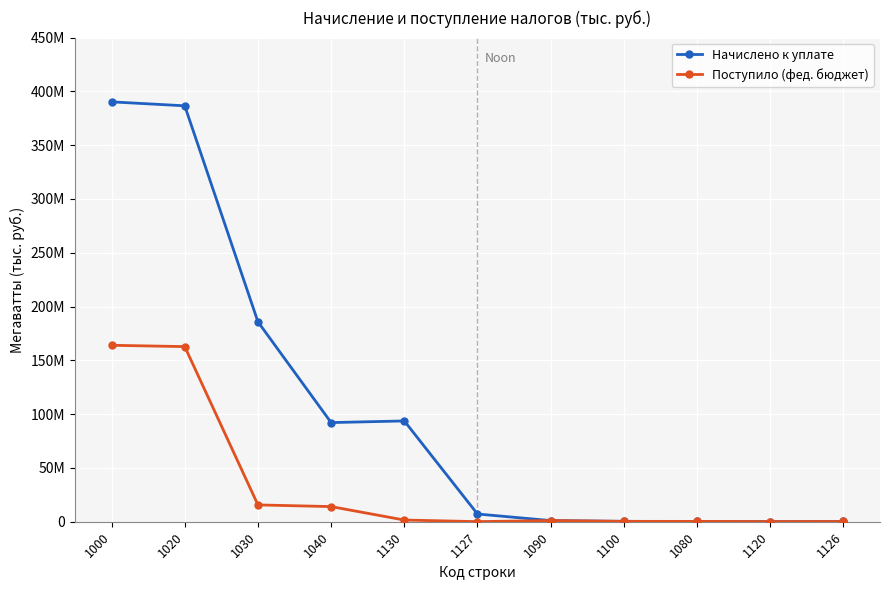

Does the chart have visible grid lines?

Yes